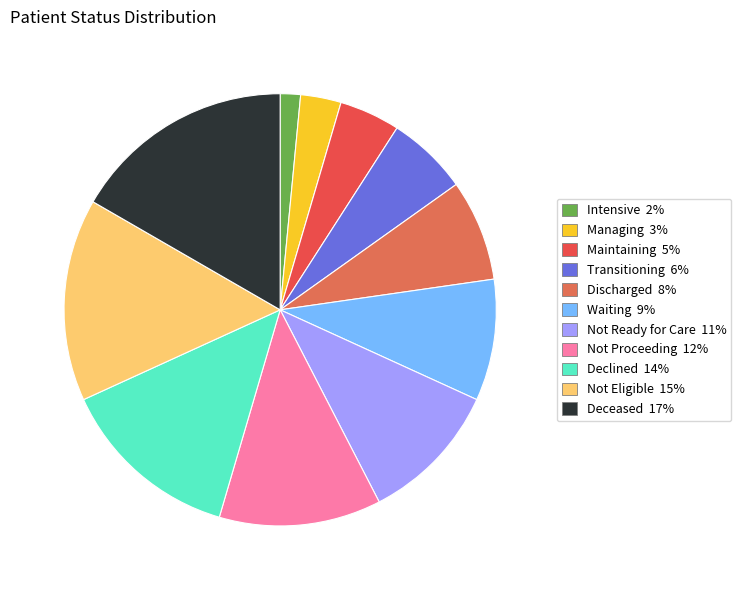

To the nearest percent, what is the difference between the largest and smallest slice percentages?

15%